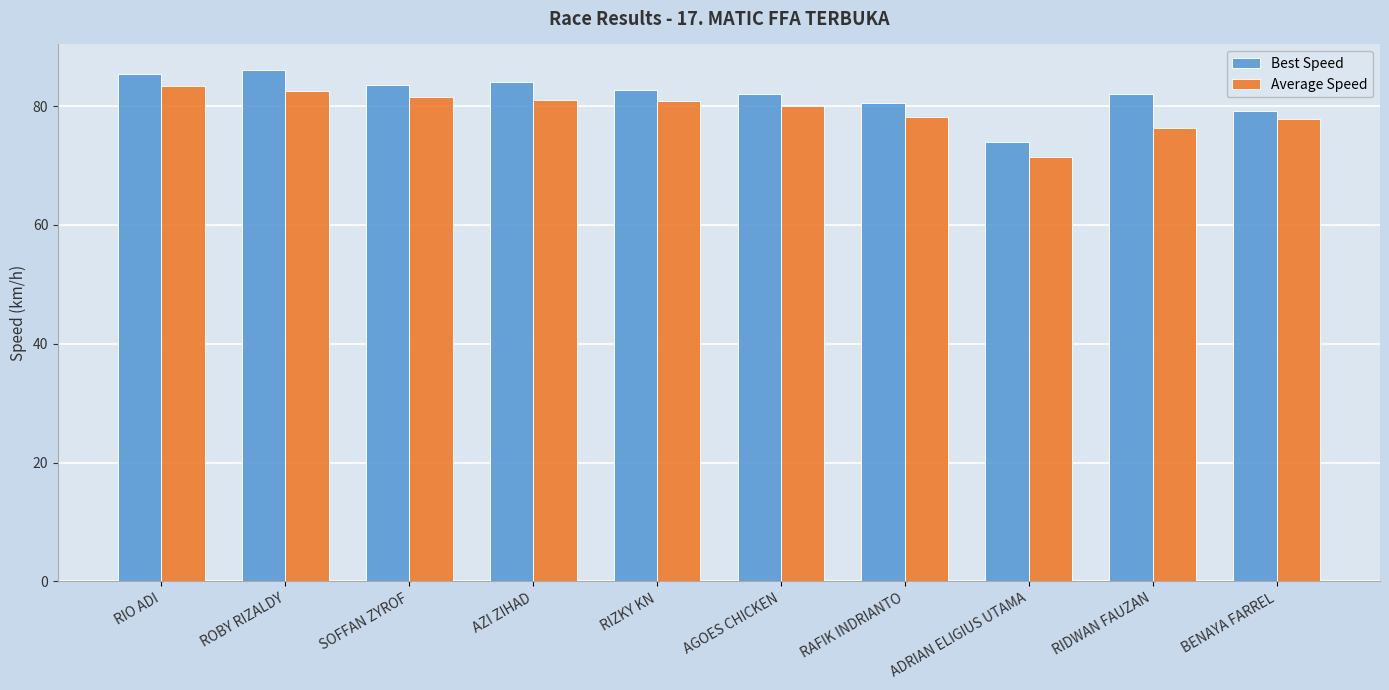

Which category has the lowest value in the Best Speed series?

ADRIAN ELIGIUS UTAMA